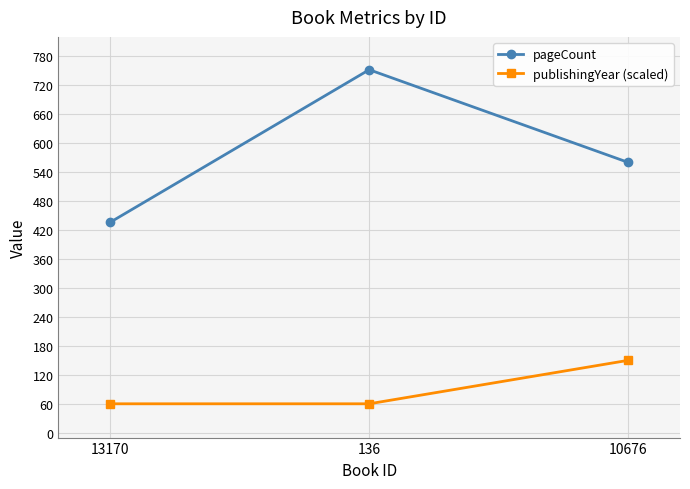

What is the spread (max minus min) of values at 13170?

376